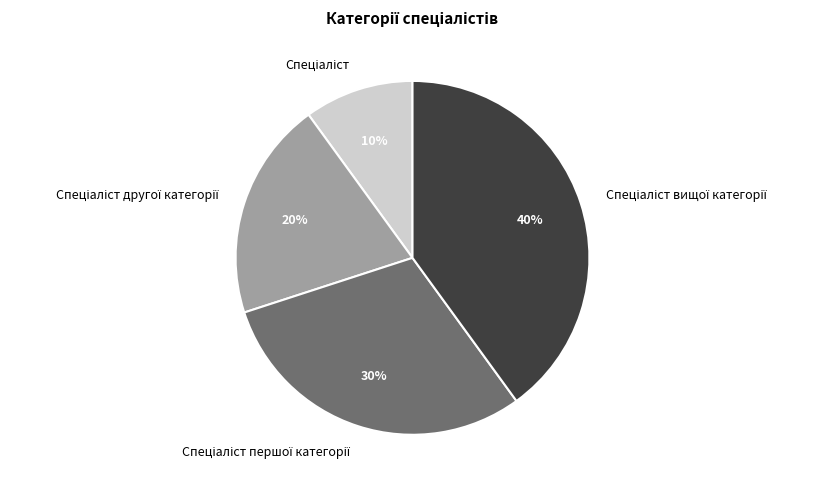

To the nearest percent, what is the average slice percentage?

25%